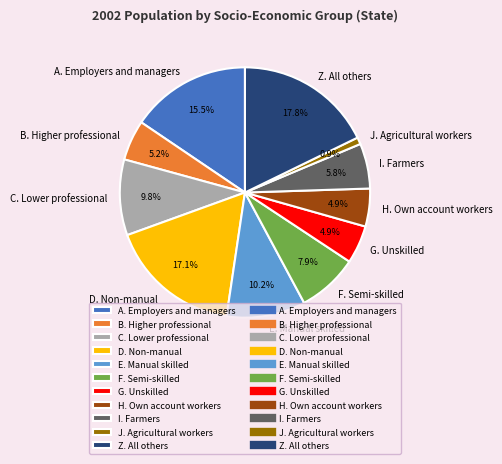

How many slices are in this pie chart?

11